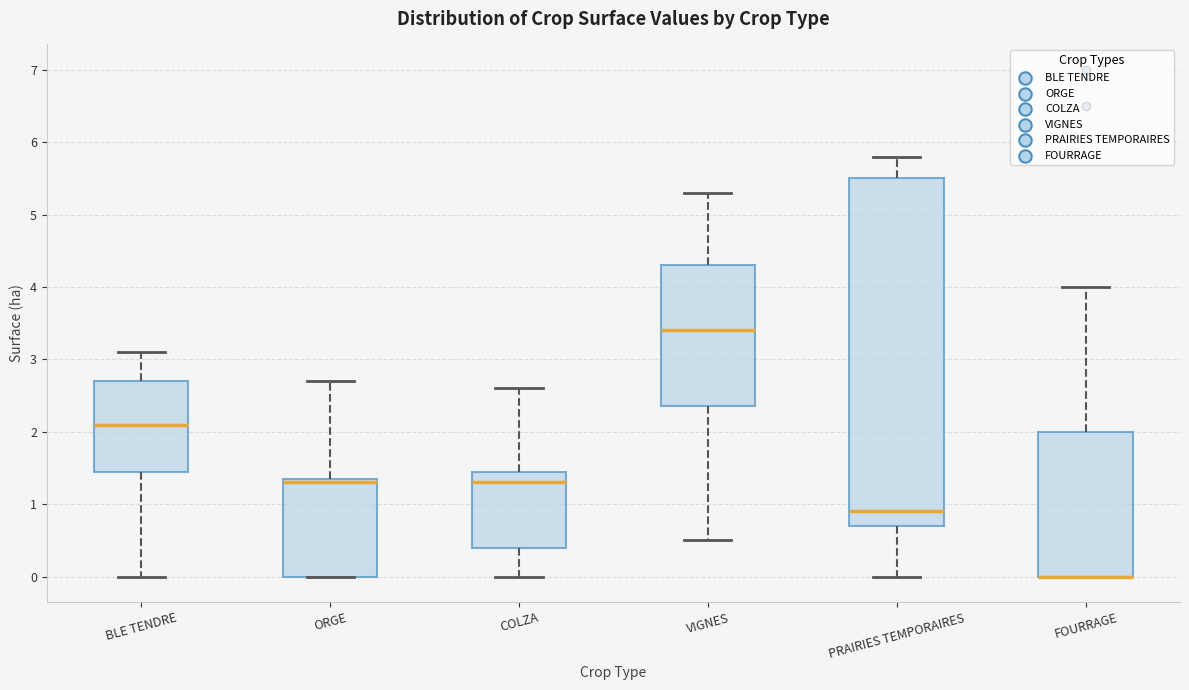

Comparing the boxes themselves (not the whiskers), which one is the tallest?

PRAIRIES TEMPORAIRES